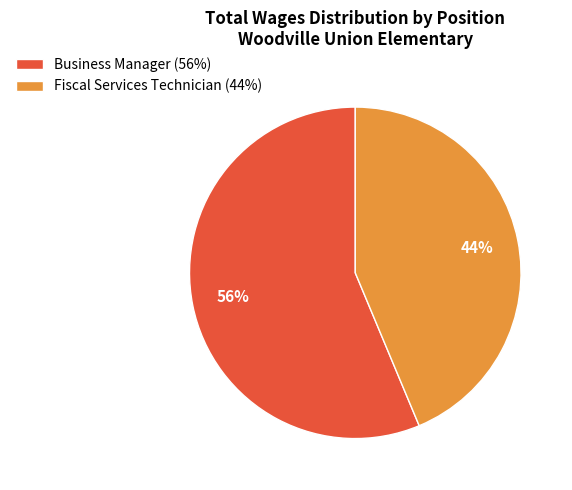

Rank the categories by value from highest to lowest.

Business Manager, Fiscal Services Technician